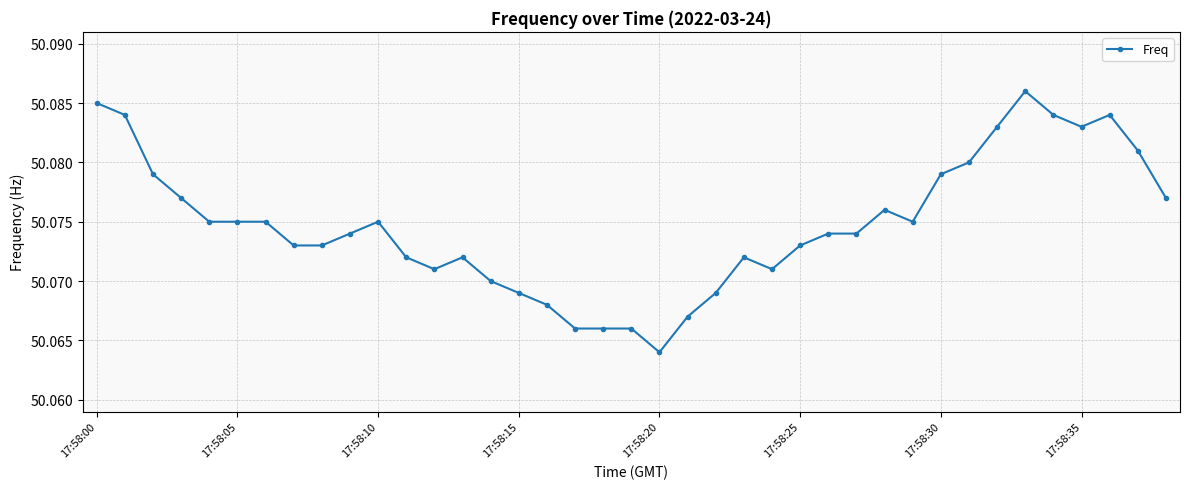

True or false: there are more than 1 points higher than both neighbors.

True